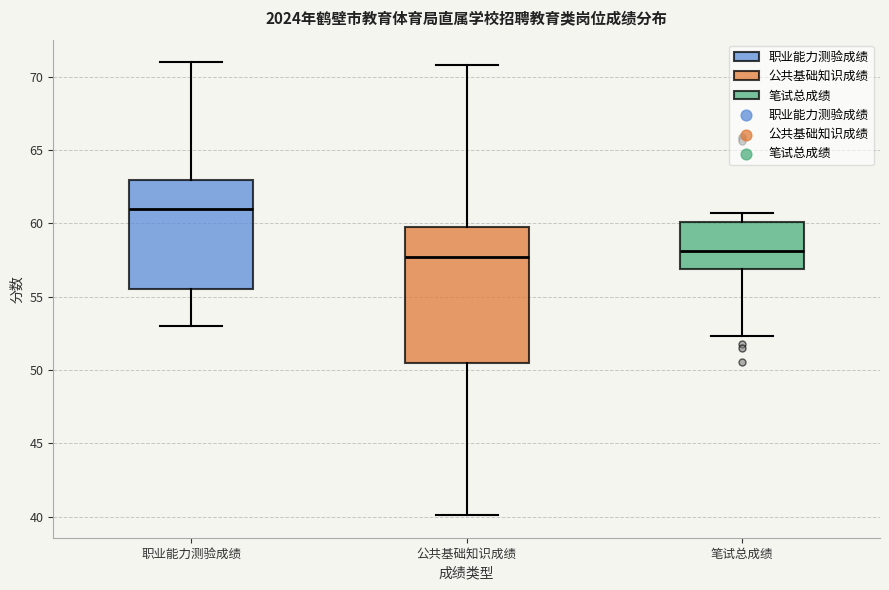

Reading left to right, read every box against the y-axis: the position of its median line, the range the box covers, and the ends of its whiskers. The values are not printed on the chart, so give them approximately, as read against the axis.

职业能力测验成绩: median 61.0, box 55.5 to 63.0, whiskers 53.0 to 71.0
公共基础知识成绩: median 57.5, box 50.5 to 60.0, whiskers 40.0 to 71.0
笔试总成绩: median 58.0, box 57.0 to 60.0, whiskers 52.5 to 60.5